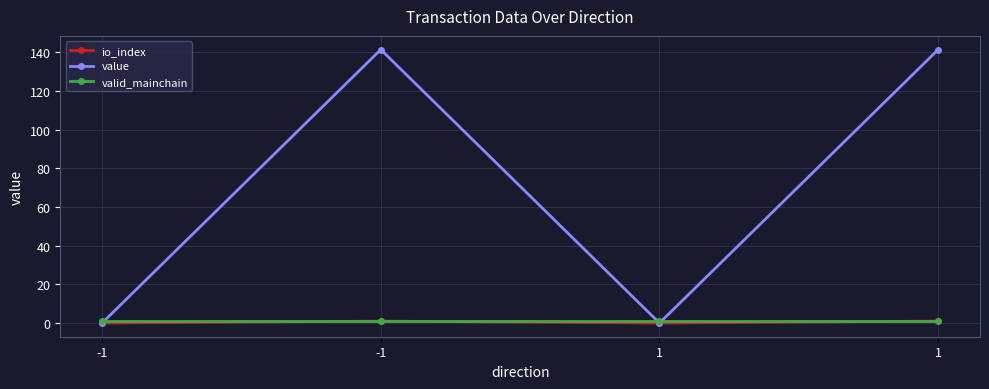

What is the sum of all valid_mainchain values?

4.0